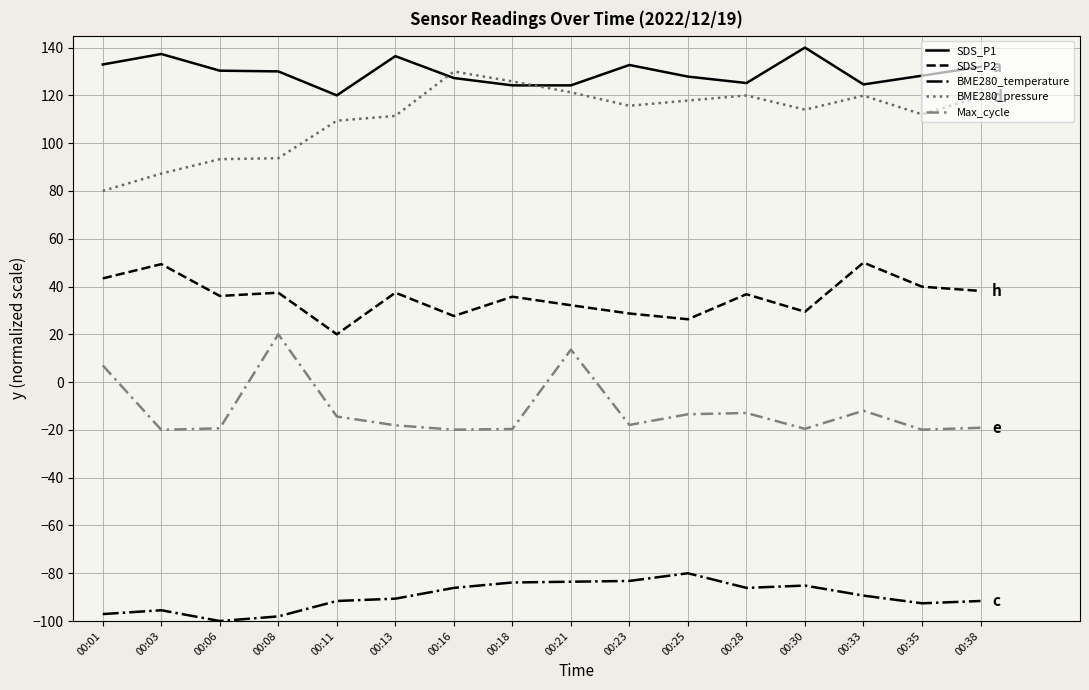

What is the minimum value shown in the chart?

-100.0